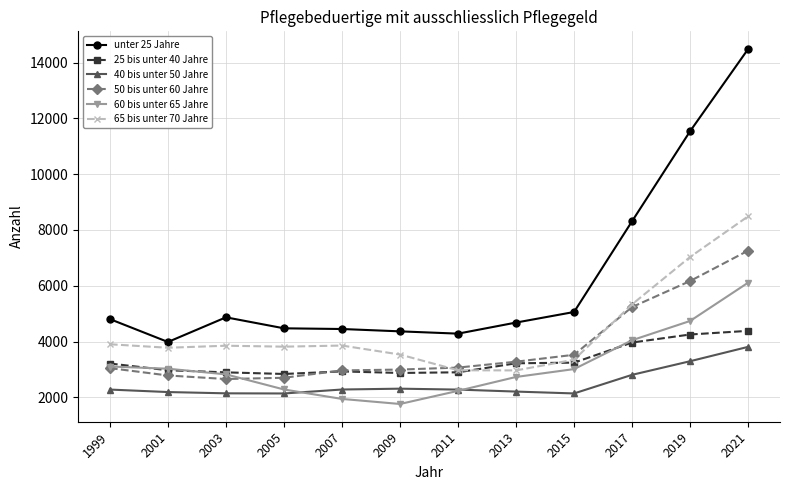

In 65 bis unter 70 Jahre, how many points are higher than both neighbors (excluding endpoints)?

2